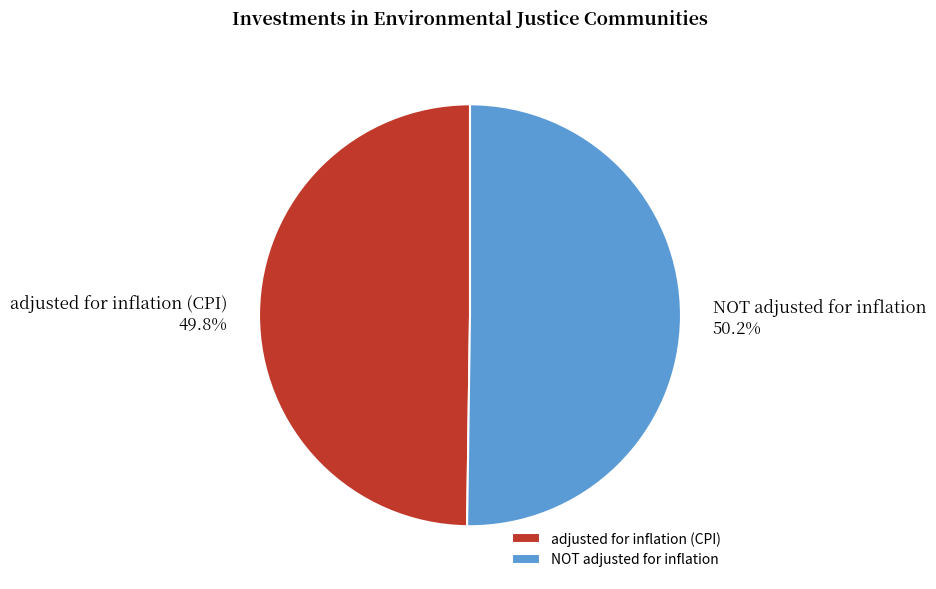

True or false: NOT adjusted for inflation accounts for 50% of the total.

True